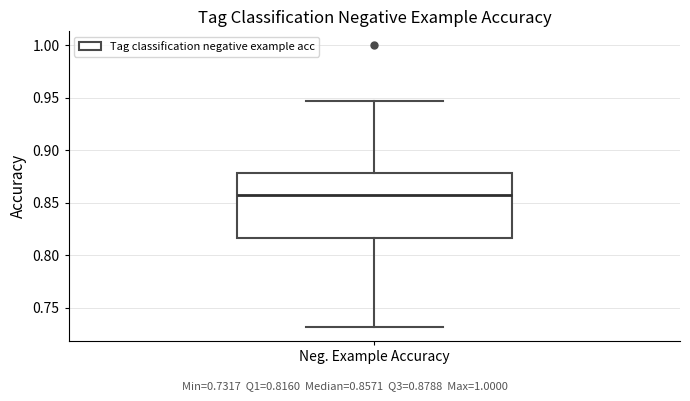

Transcribe this box plot: give where the median line is, the range the box spans, and where the two whiskers end, as read against the y-axis. The values are not printed on the chart, so give them approximately, as read against the axis.

median 0.855, box 0.815 to 0.880, whiskers 0.730 to 0.945